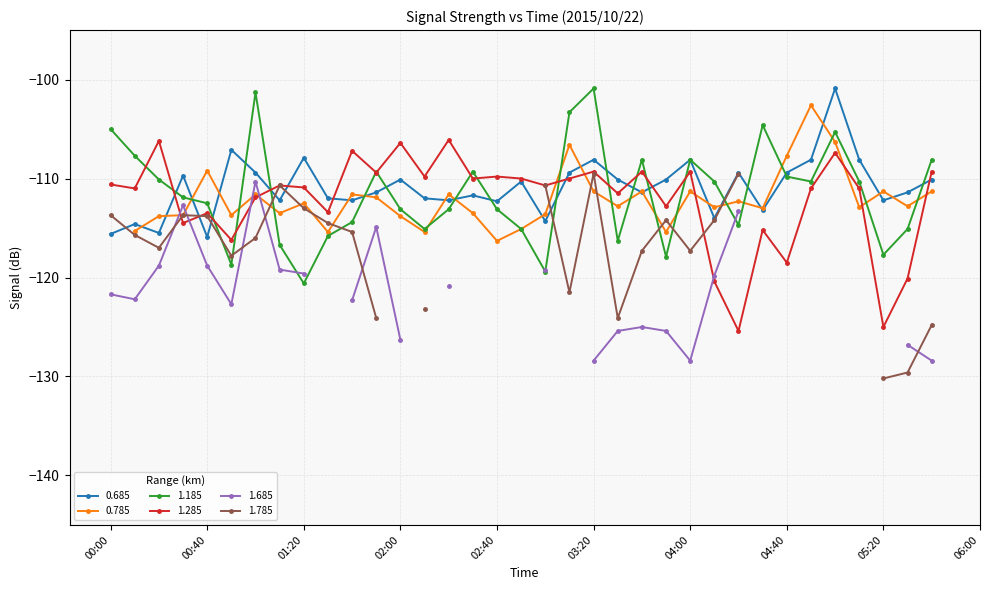

Which series changed the most between 02:00 and 02:10?

1.285